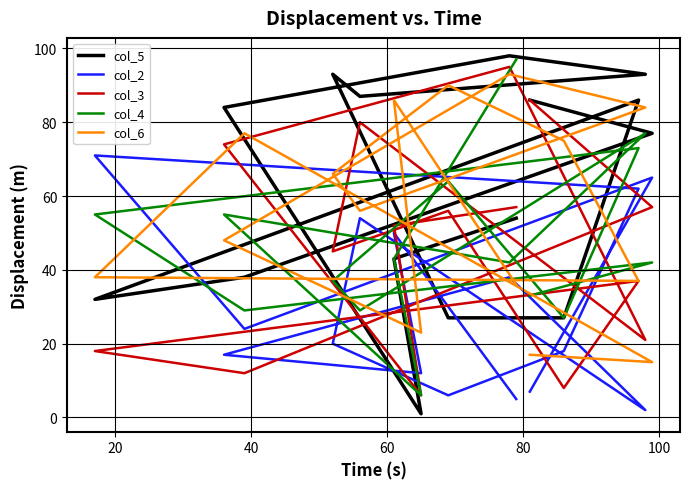

What is the average value of the col_3 series?

47